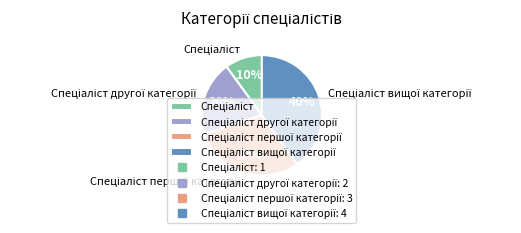

To the nearest percent, what is the average slice percentage?

25%